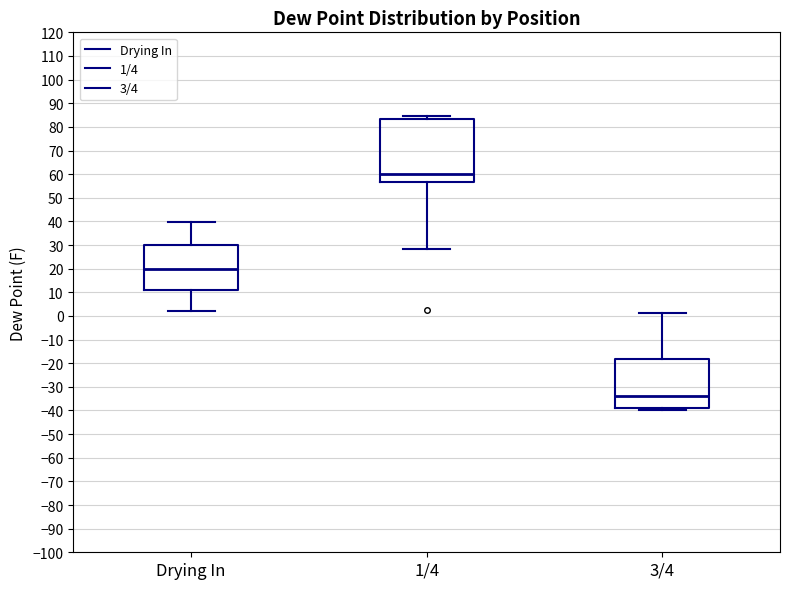

Which box is the tallest, from its lower edge to its upper edge?

1/4